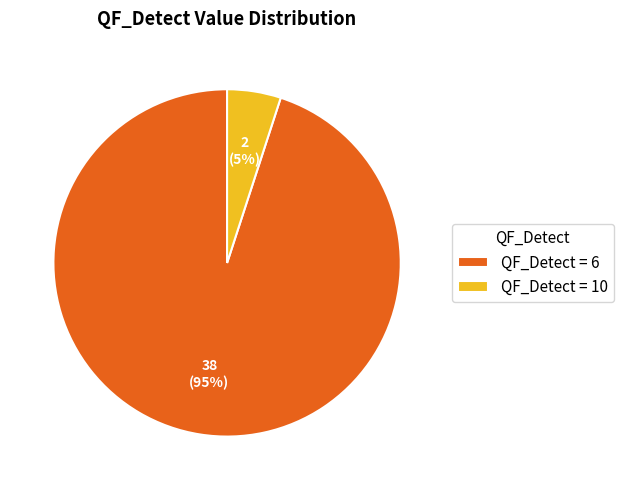

Count the number of slices in the pie.

2